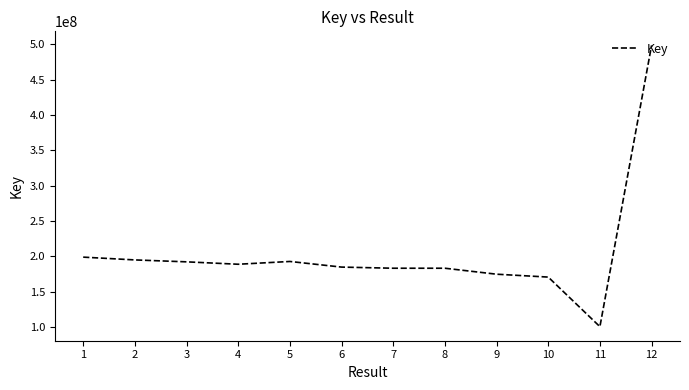

Approximately how many times larger is the value at 12 compared to 9?

2.9